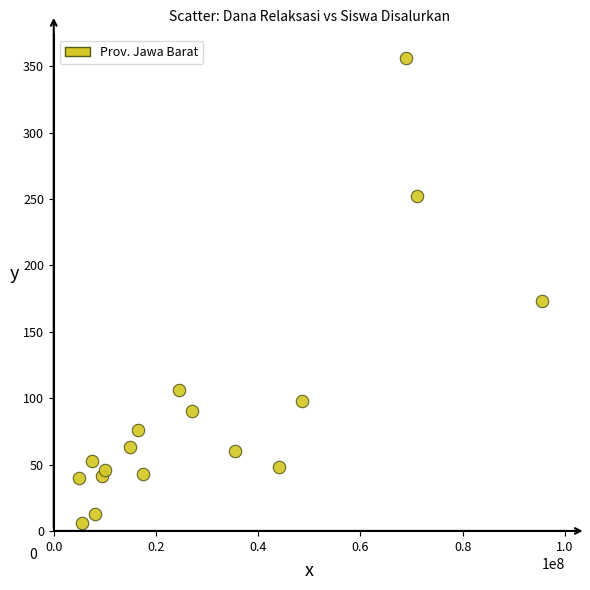

What is the range of Y values (max minus min)?

350